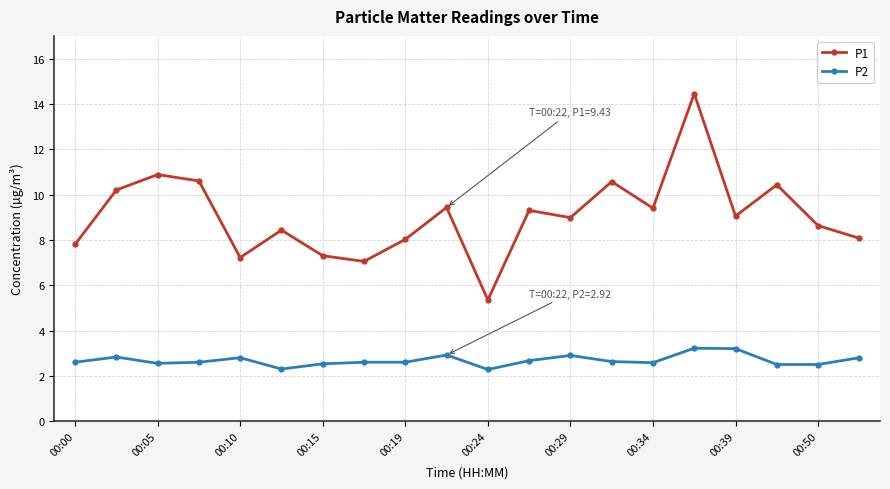

What is the average value of the P2 series?

2.7